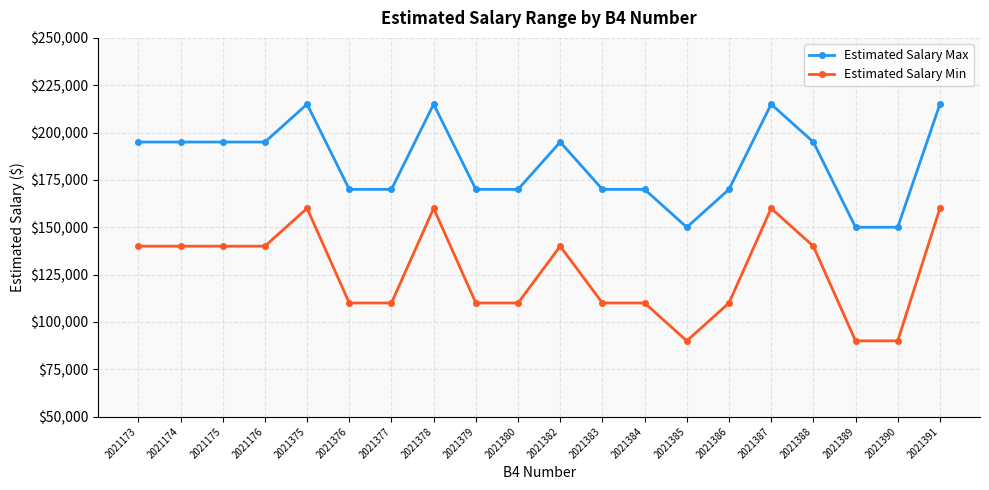

The value of Estimated Salary Min at 2021387 is 64477. True or false?

False